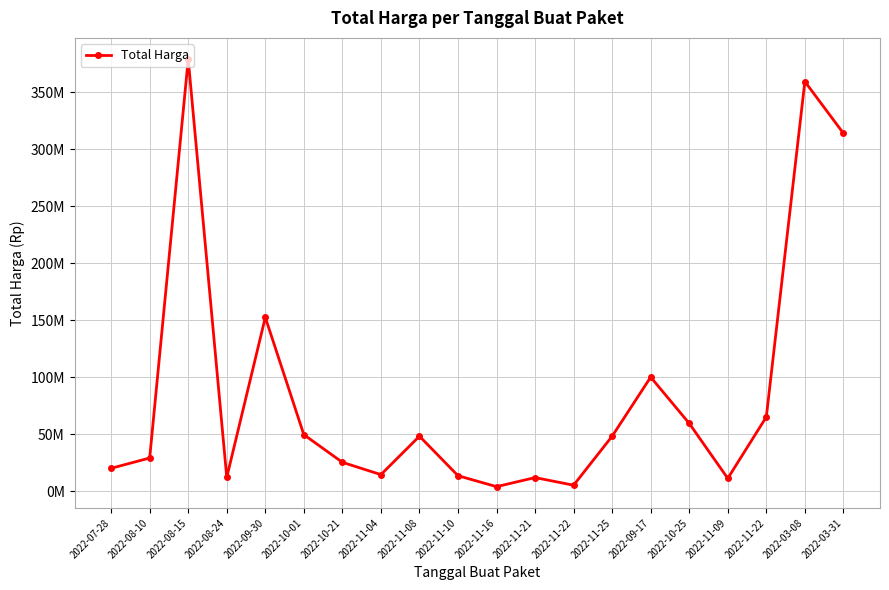

Is this an area chart (filled region under the line)?

No